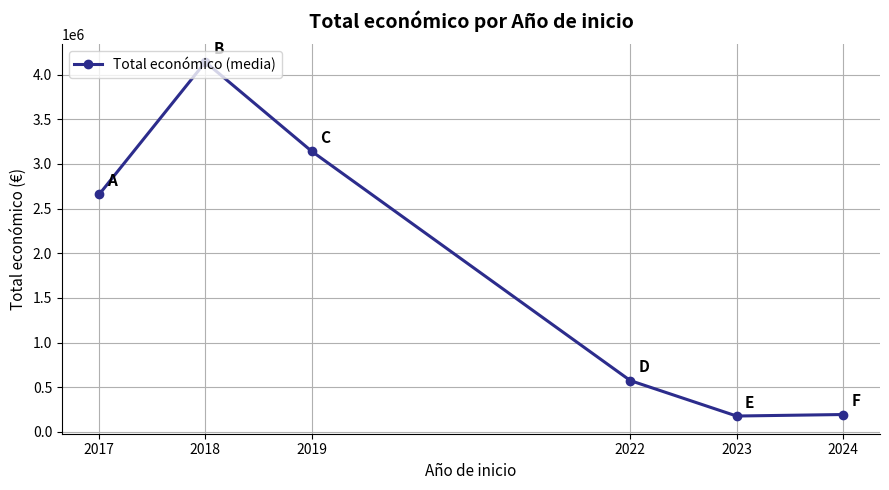

What is the change in value from 2023 to 2024?

+16799.5